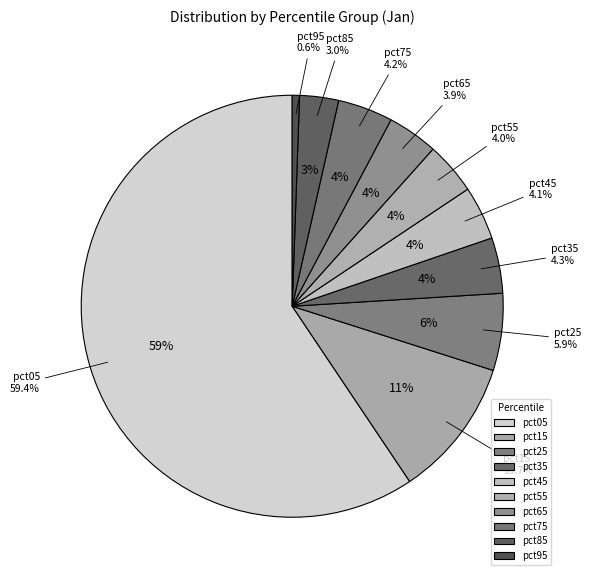

Does pct05 represent more than half of the total?

Yes